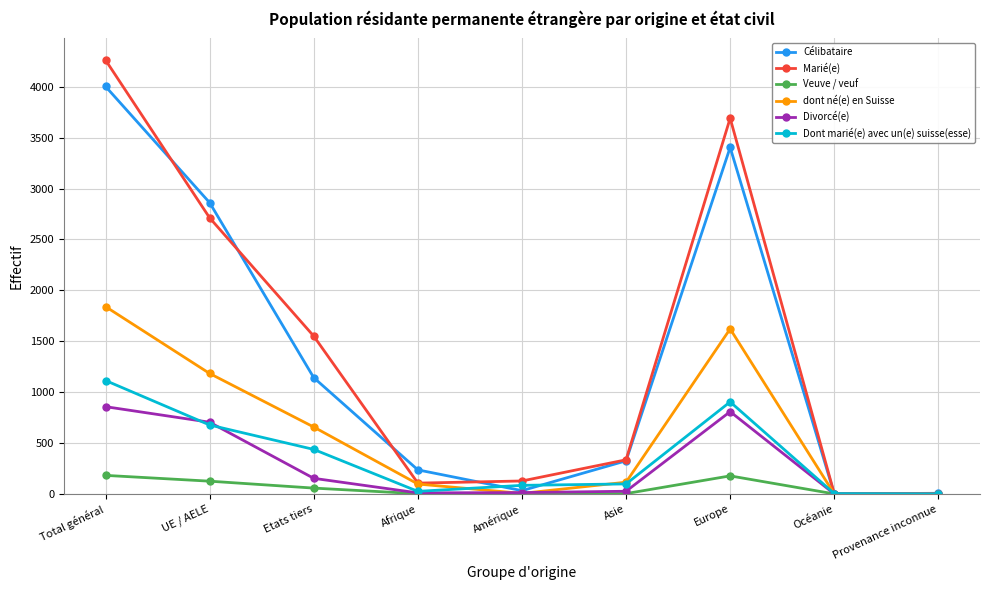

How many data points does each series have?

9